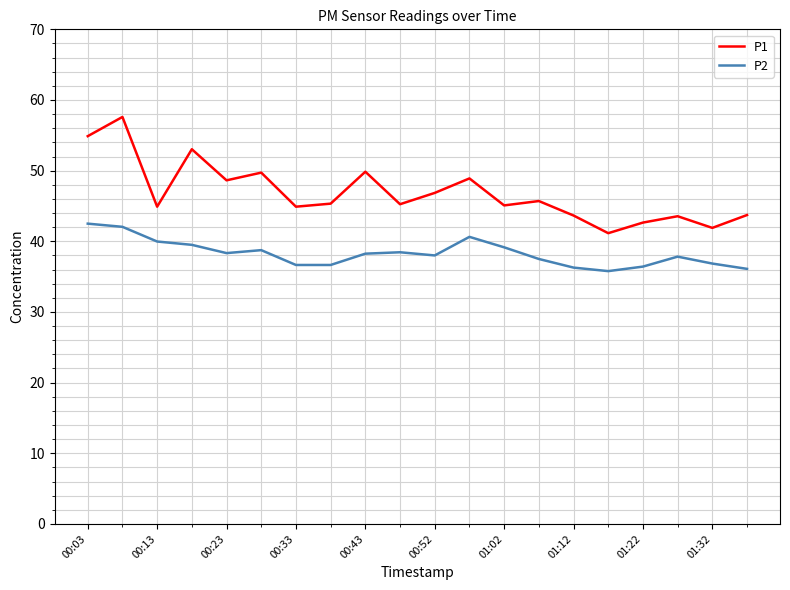

Which series has the largest range (max minus min)?

P1